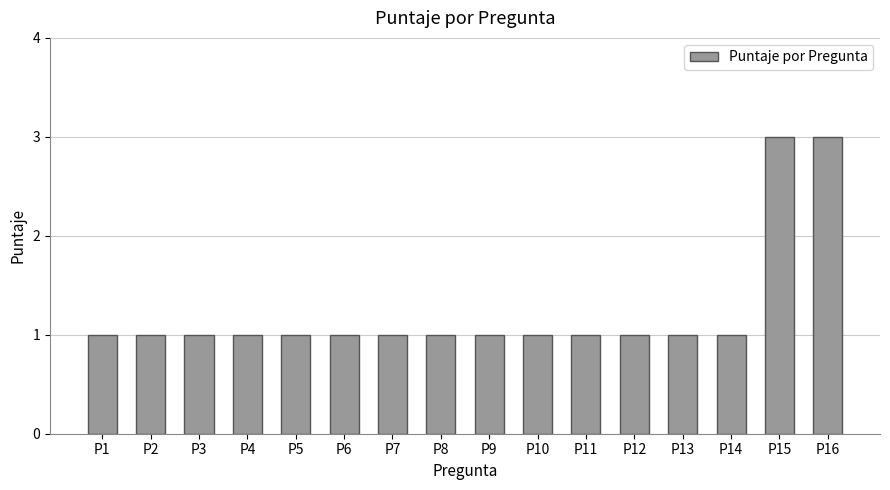

Reading left to right, transcribe all the data shown in this chart.

P1=1	P2=1	P3=1	P4=1	P5=1	P6=1	P7=1	P8=1	P9=1	P10=1	P11=1	P12=1	P13=1	P14=1	P15=3	P16=3